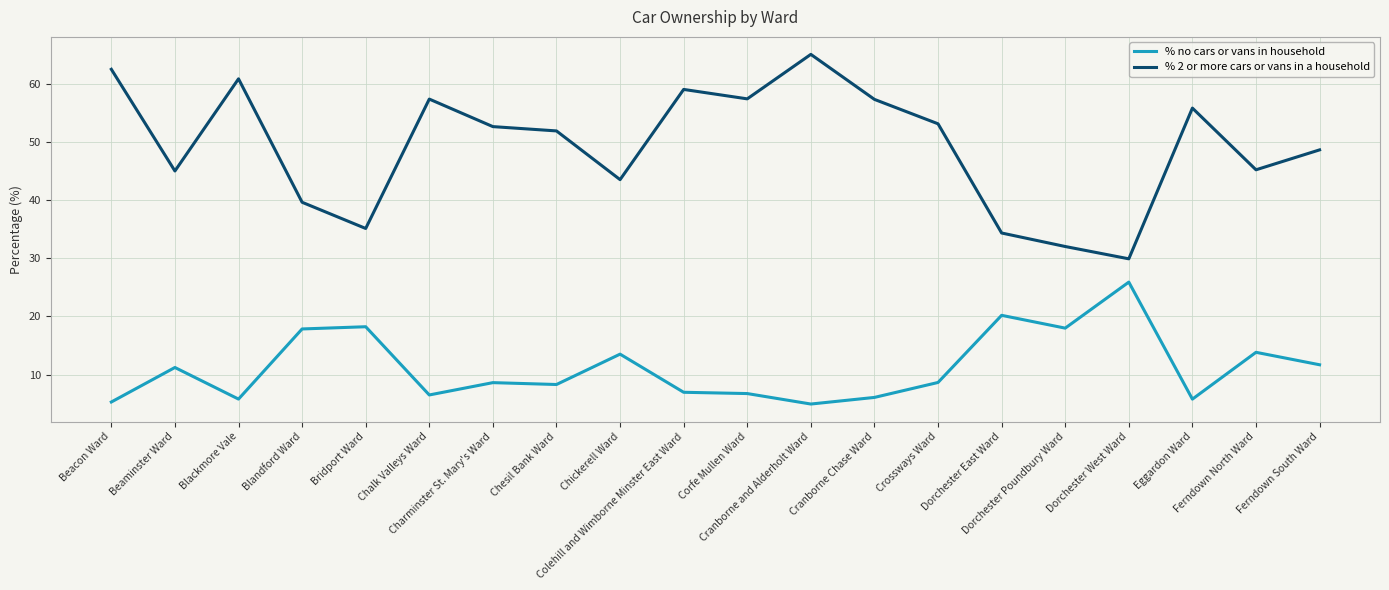

True or false: % 2 or more cars or vans in a household and % no cars or vans in household intersect in this chart.

False